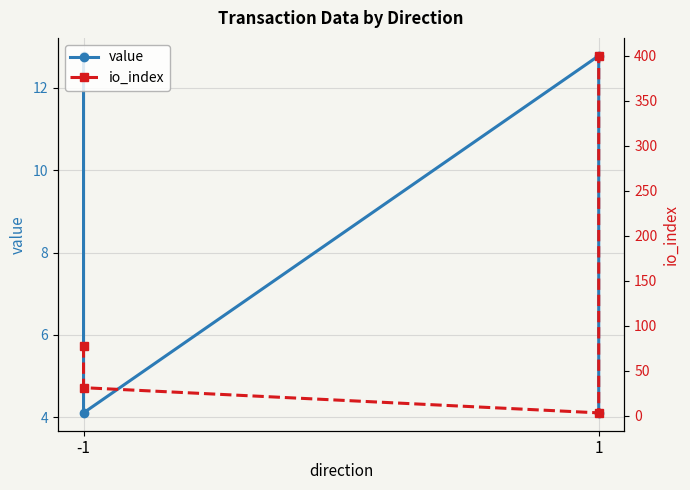

In io_index, how many points are lower than both neighbors (excluding endpoints)?

1